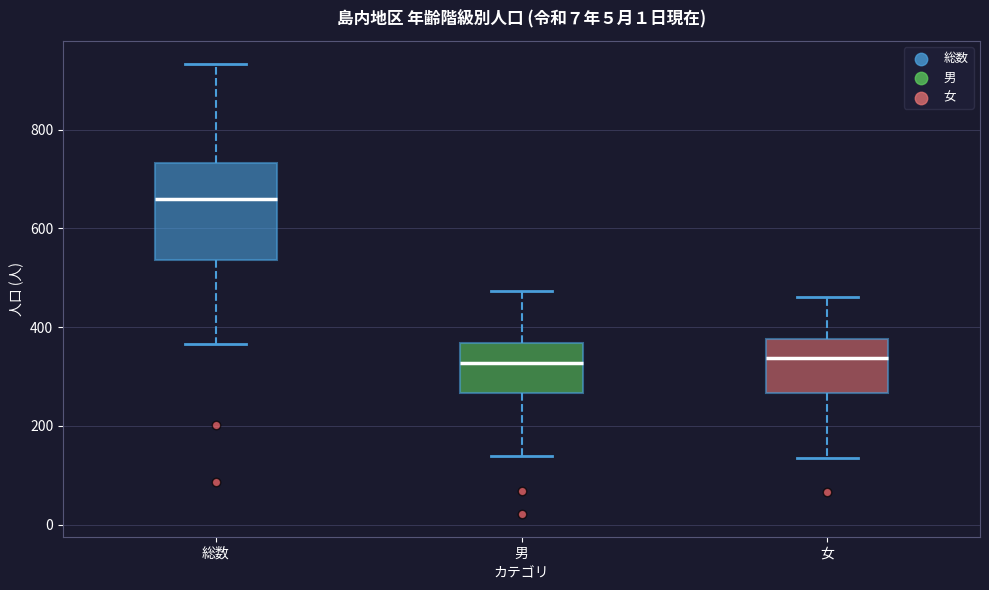

Which box has the highest median line?

総数